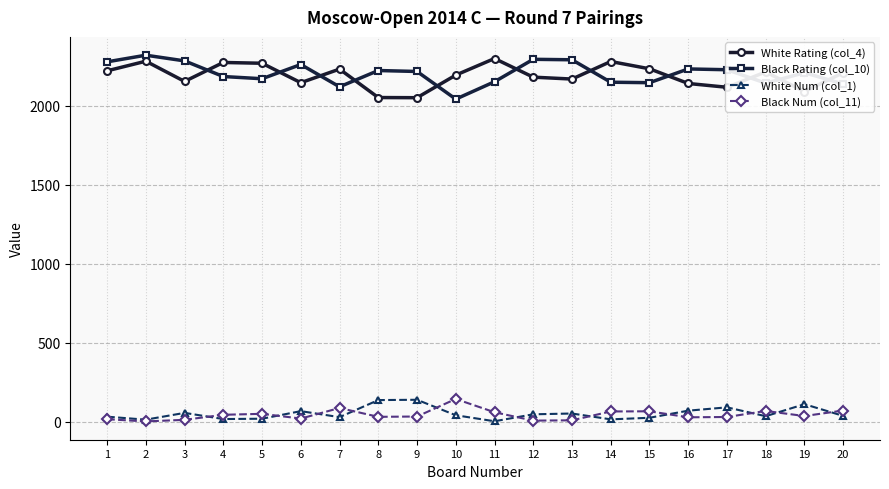

True or false: Black Num (col_11) has more than 1 interior local peaks.

True